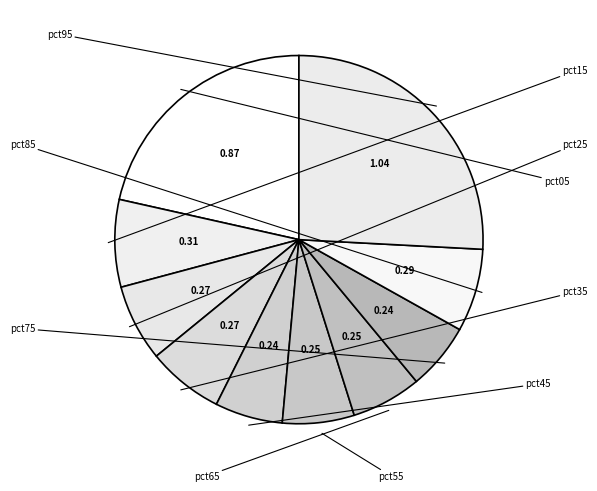

Which has a higher value, pct45 or pct85?

pct85